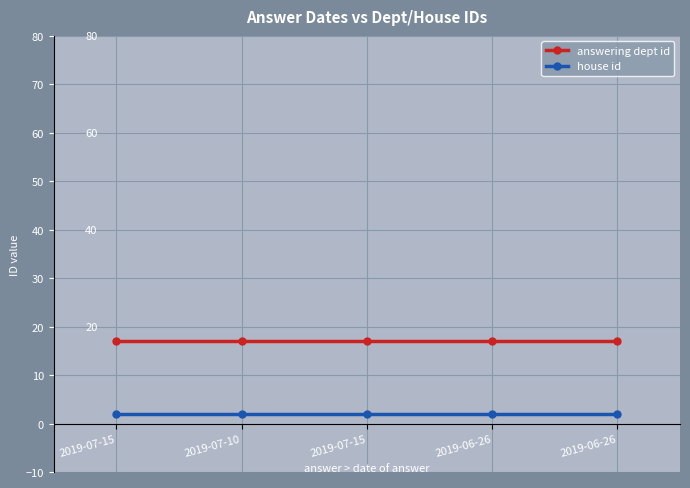

What is the value of the house id point at the 3rd from the left?

2